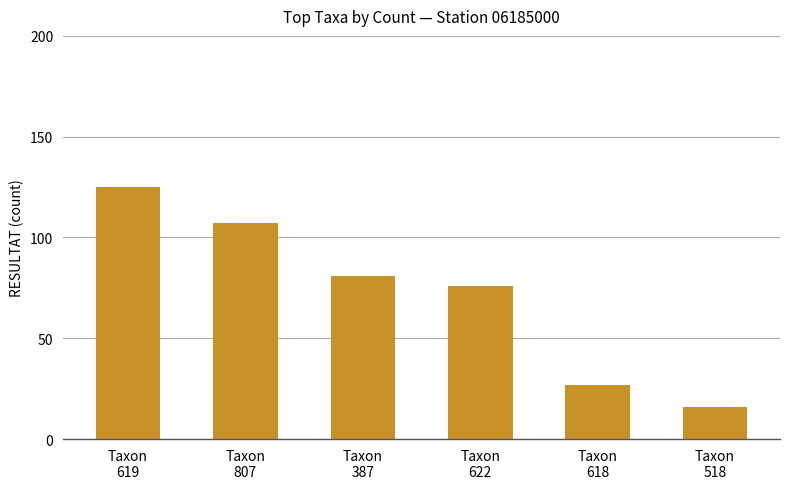

How many values are between 27 and 107?

4